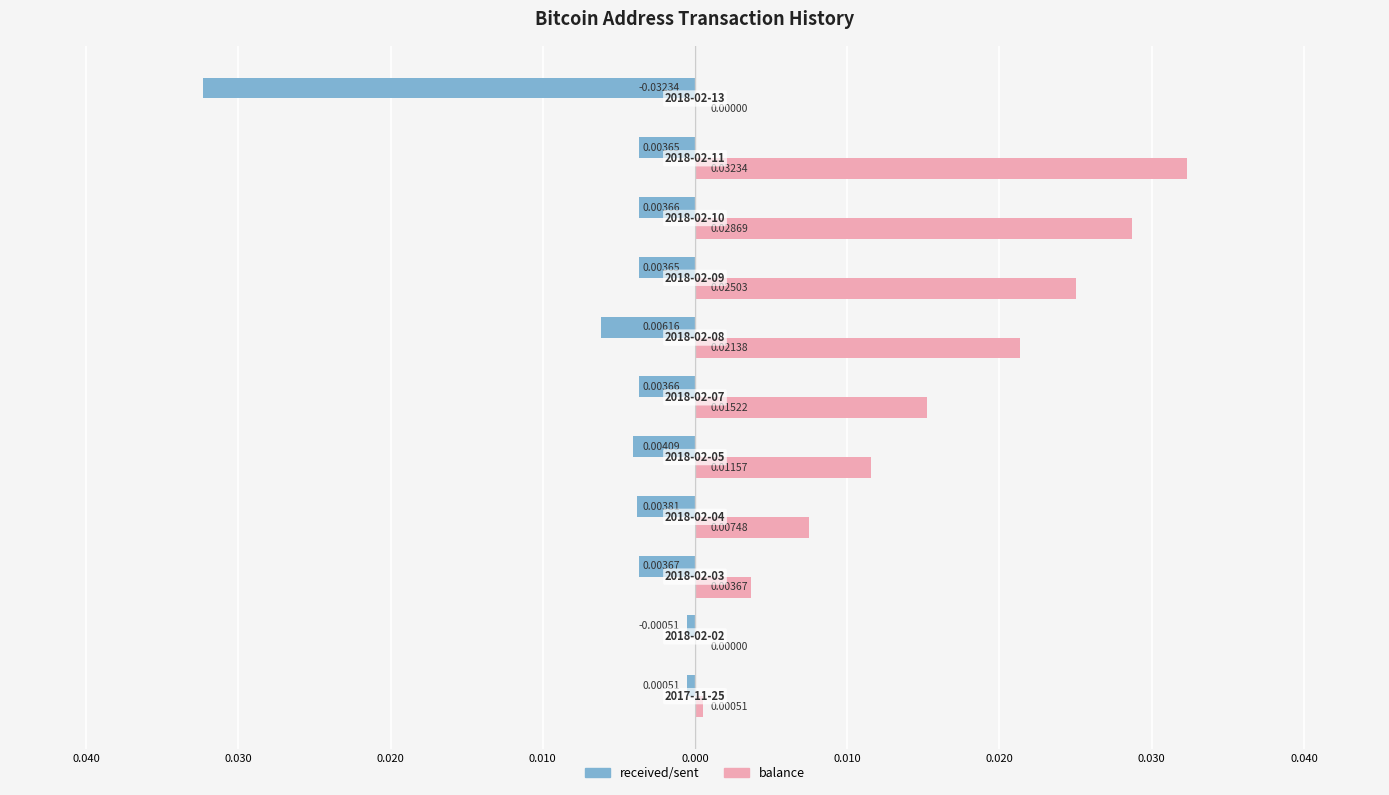

List the series in order of their peak value, highest first.

balance, received/sent